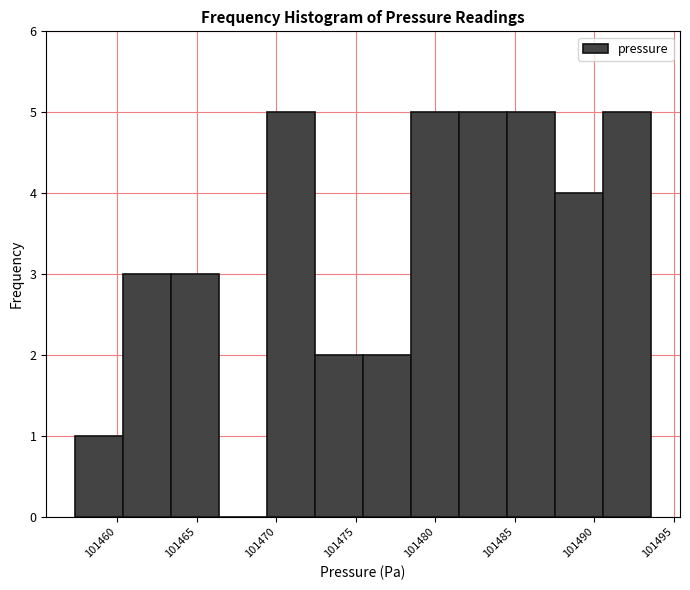

Reading left to right, list every bar in this chart as the range it spans on the x-axis followed by its height. Neither the bar edges nor the heights are printed on the chart, so give them approximately, as read against the axes.

101457.5 to 101460.5: 1
101460.5 to 101463.5: 3
101463.5 to 101466.5: 3
101466.5 to 101469.5: 0
101469.5 to 101472.5: 5
101472.5 to 101475.5: 2
101475.5 to 101478.5: 2
101478.5 to 101481.5: 5
101481.5 to 101484.5: 5
101484.5 to 101487.5: 5
101487.5 to 101490.5: 4
101490.5 to 101493.5: 5